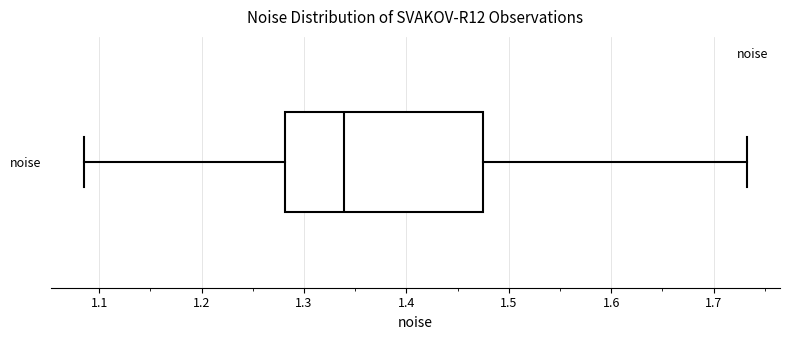

Read this box plot against the x-axis: the position of the median line, the range covered by the box, and the ends of both whiskers. The values are not printed on the chart, so give them approximately, as read against the axis.

median 1.34, box 1.28 to 1.47, whiskers 1.09 to 1.73